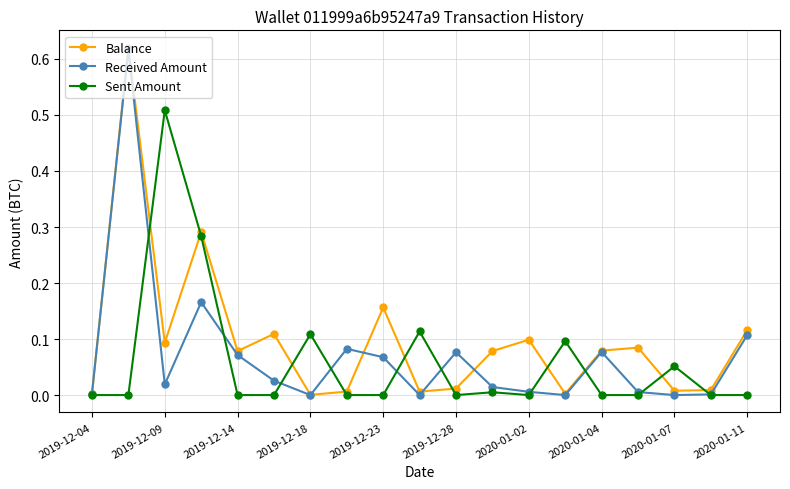

True or false: Received Amount has more than 2 points higher than both neighbors.

True